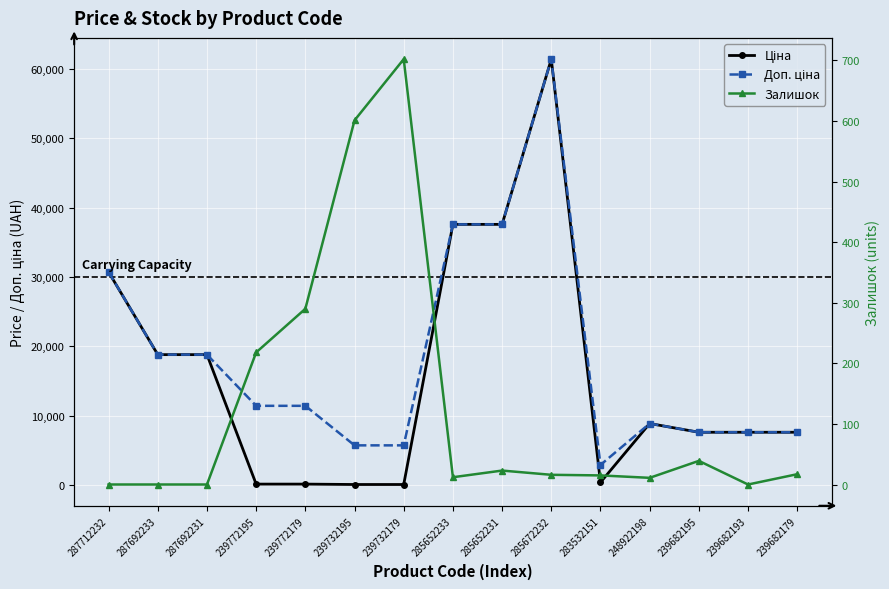

True or false: Доп. ціна and Ціна intersect in this chart.

False